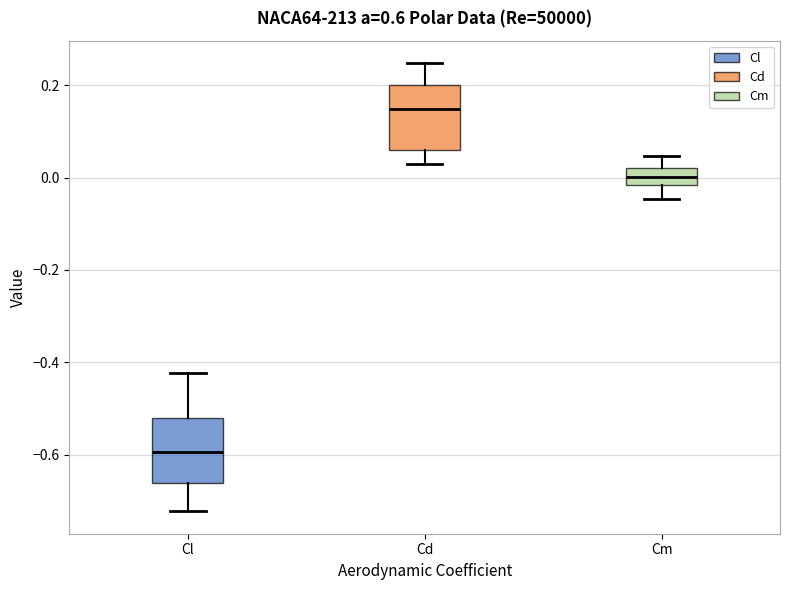

Reading left to right, read every box against the y-axis: the position of its median line, the range the box covers, and the ends of its whiskers. The values are not printed on the chart, so give them approximately, as read against the axis.

Cl: median -0.60, box -0.66 to -0.52, whiskers -0.72 to -0.42
Cd: median 0.14, box 0.06 to 0.20, whiskers 0.02 to 0.24
Cm: median 0.00, box -0.02 to 0.02, whiskers -0.04 to 0.04